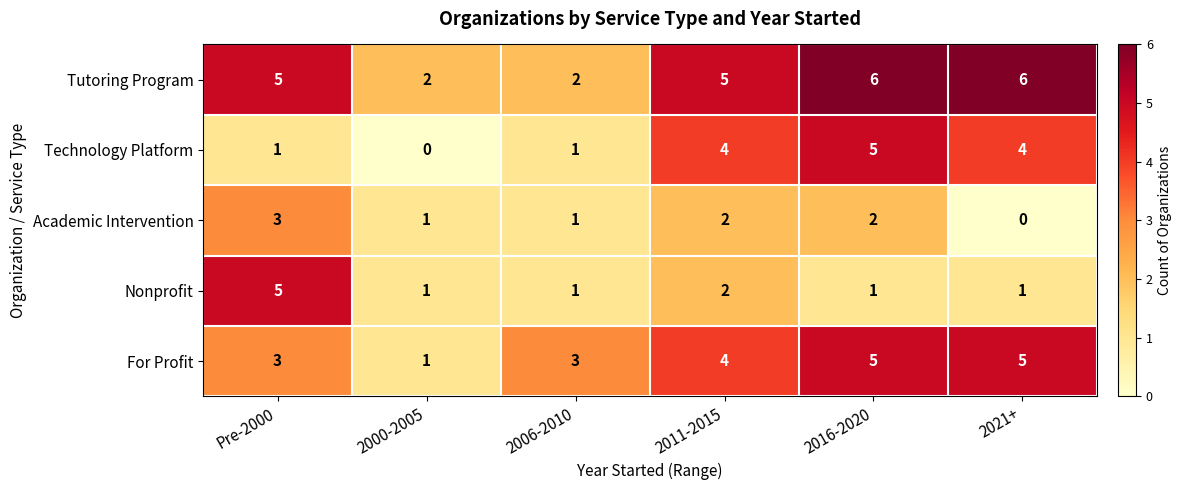

The Nonprofit series shows 1 at 2021+. True or false?

True